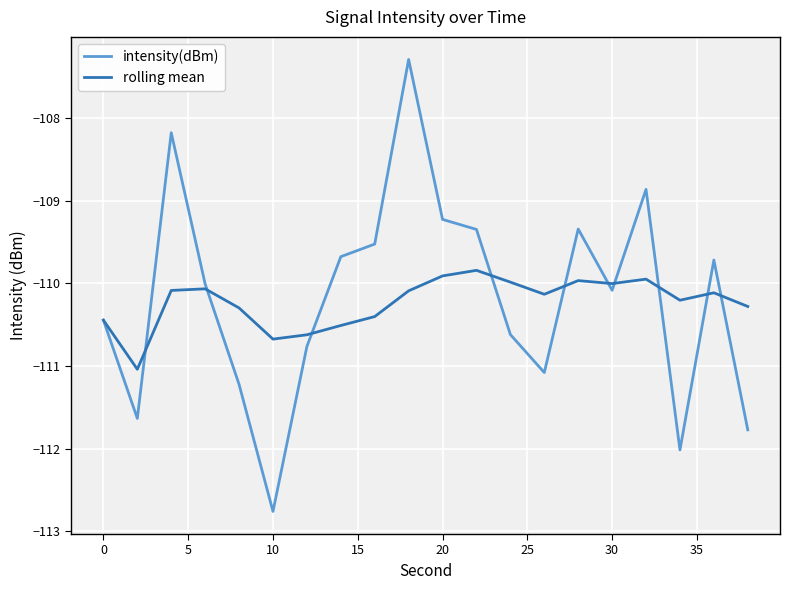

What is the smallest value displayed?

-112.8